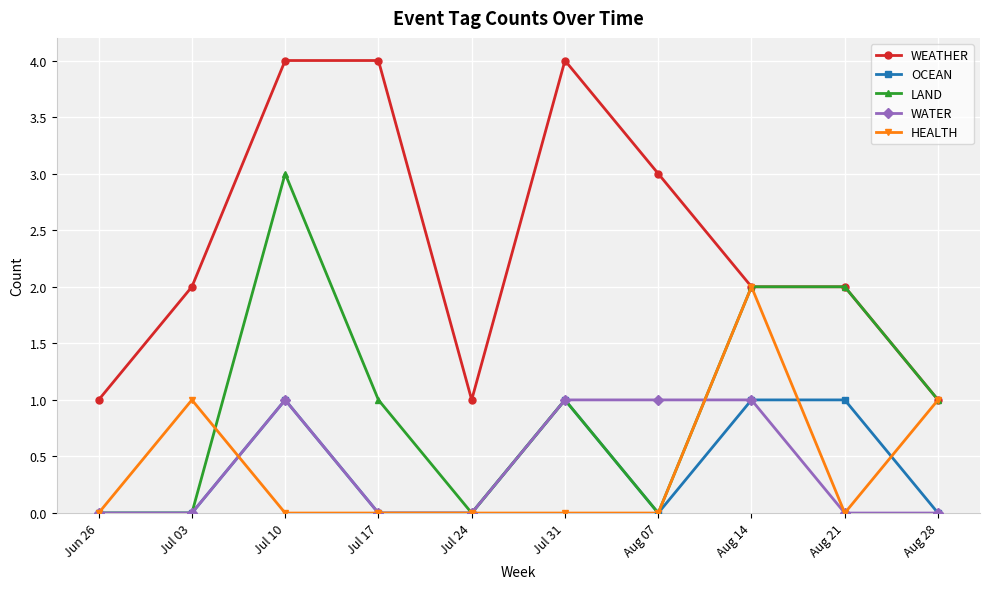

Between Jul 17 and Aug 21, which series saw the biggest shift?

WEATHER